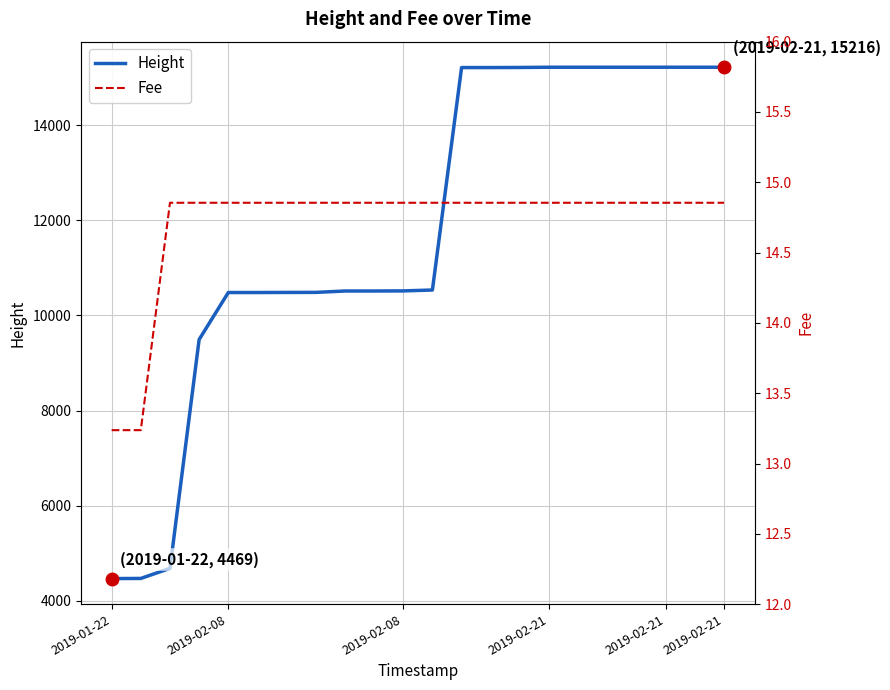

What is the minimum value shown in the chart?

13.2